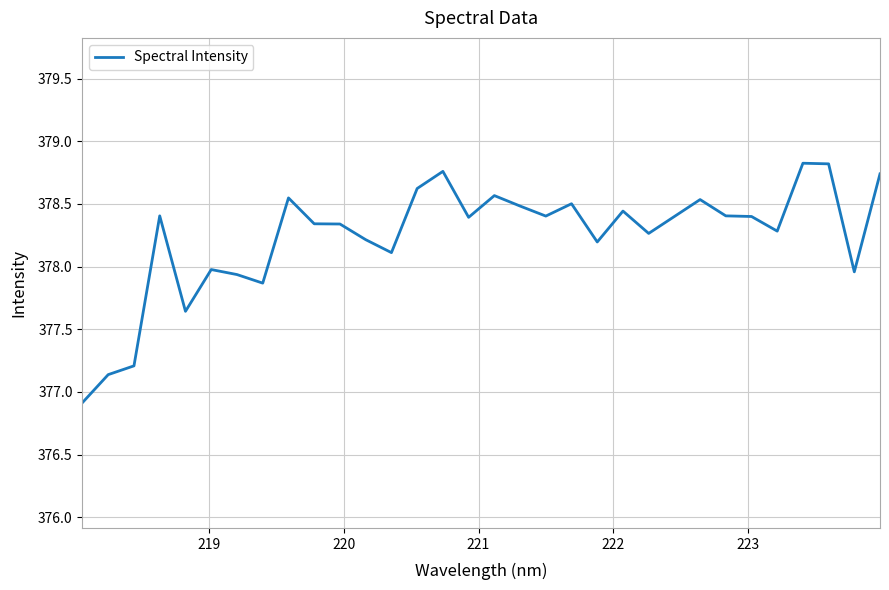

What is the minimum value shown in the chart?

376.9